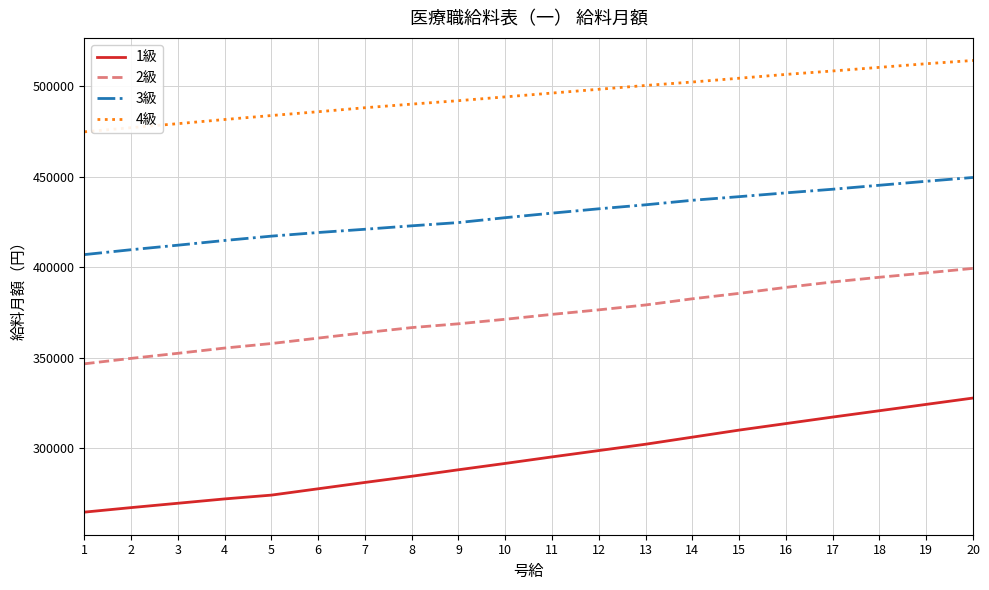

Rank the series by their maximum value, from lowest to highest.

1級, 2級, 3級, 4級